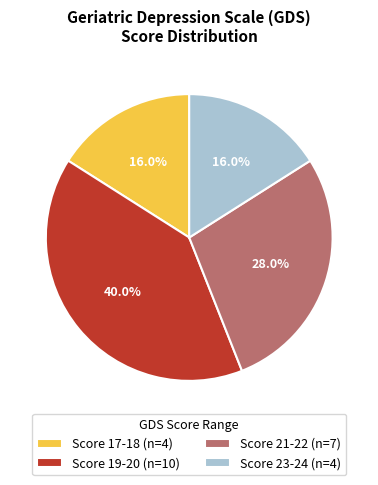

What is the largest slice in the pie chart?

Score 19-20 (n=10)